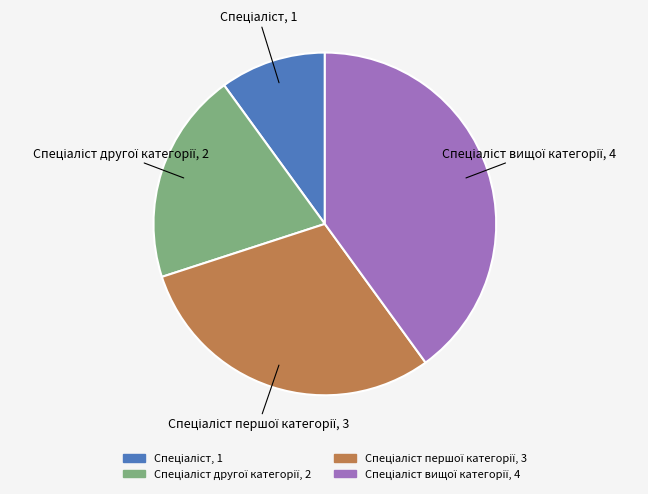

Is there any slice that represents more than half of the pie?

No